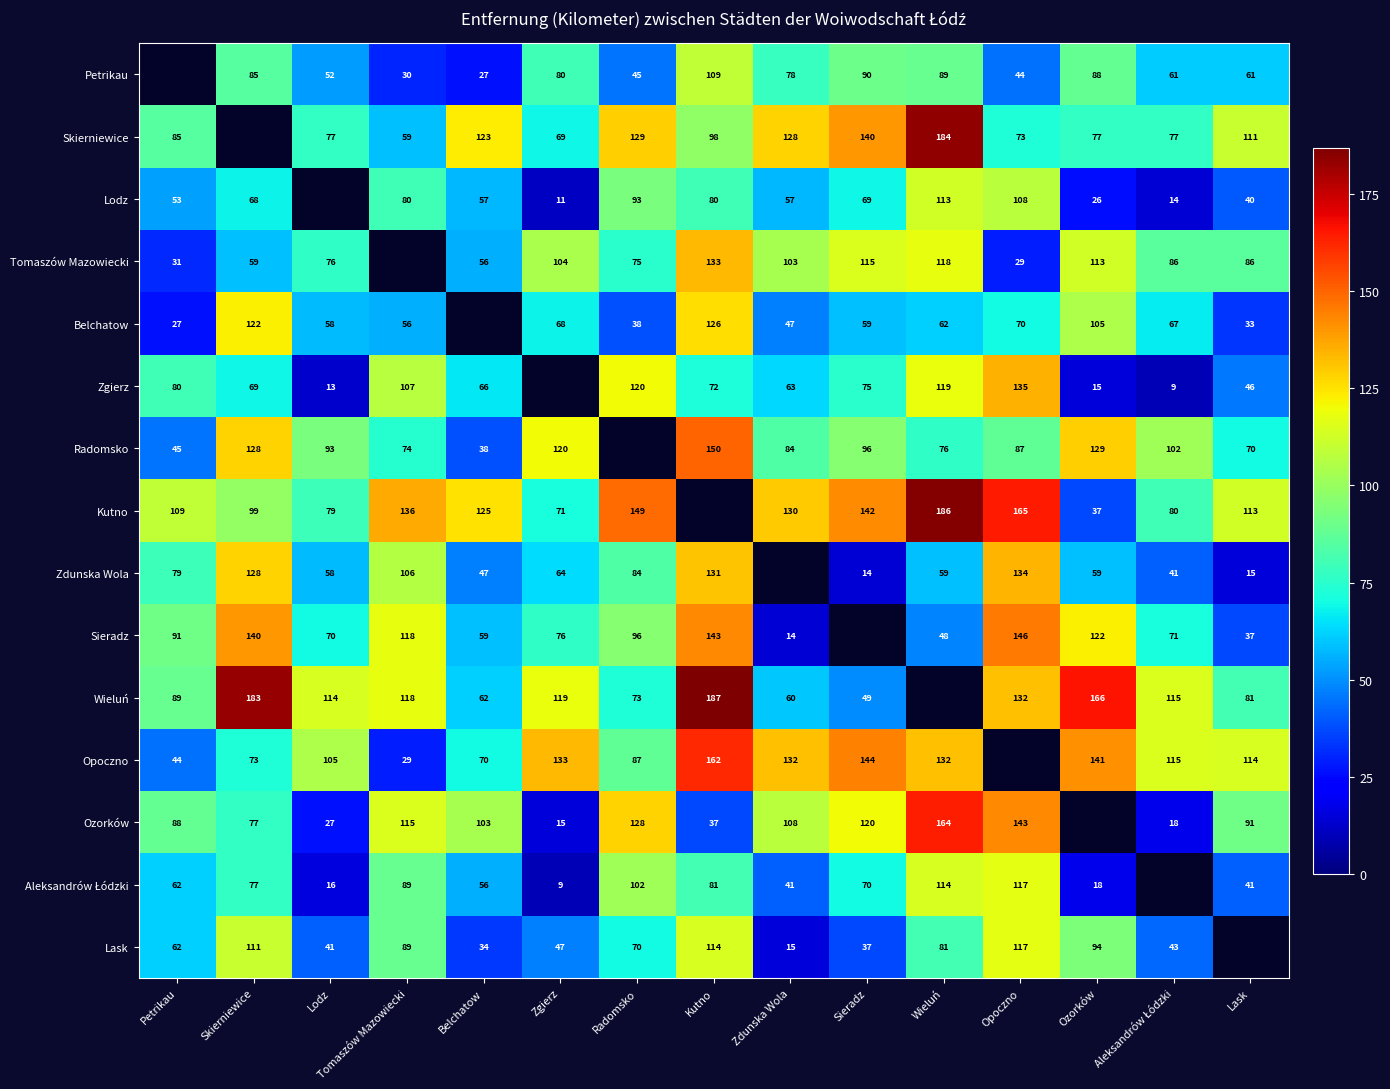

Which category has the highest value across all series?

Kutno